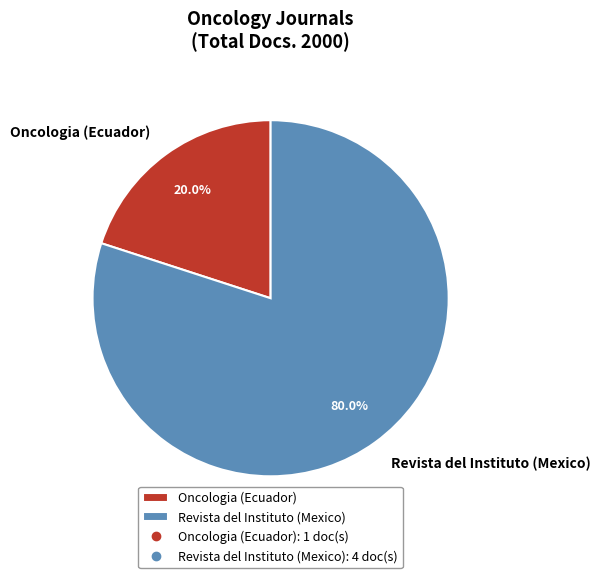

Which category accounts for the majority?

Revista del Instituto (Mexico)